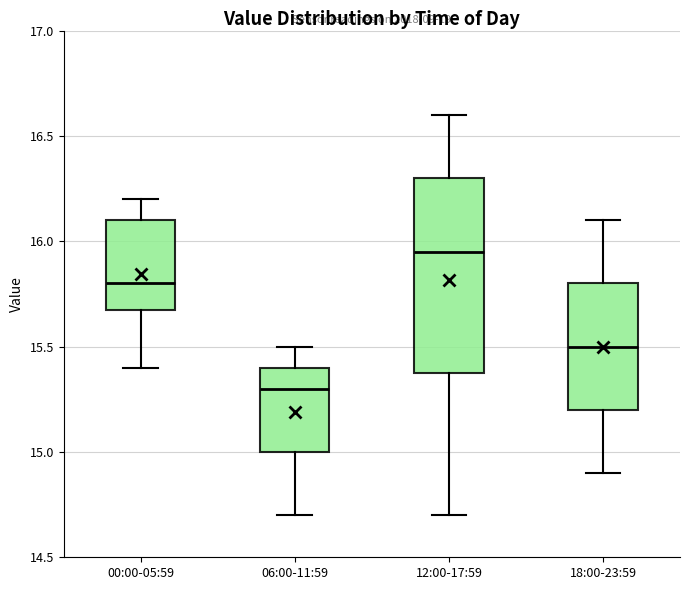

Where does the median line of the box for 06:00-11:59 sit on the y-axis? The values are not printed on the chart, so give them approximately, as read against the axis.

15.30